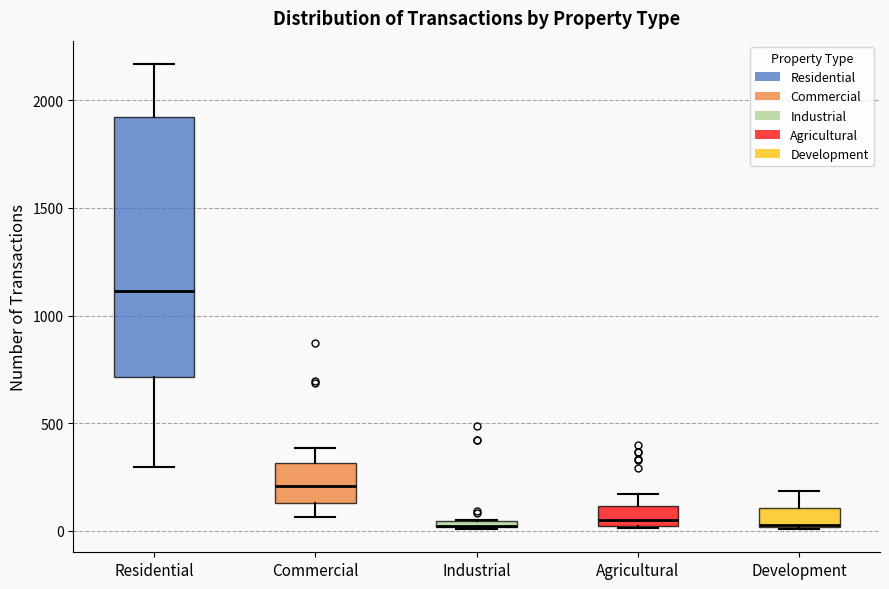

Comparing the boxes themselves (not the whiskers), which one is the tallest?

Residential